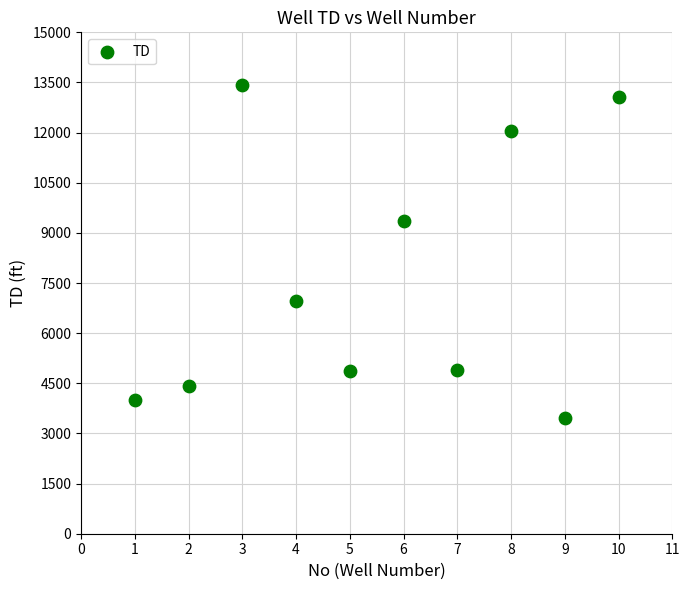

What is the range of Y values (max minus min)?

9964